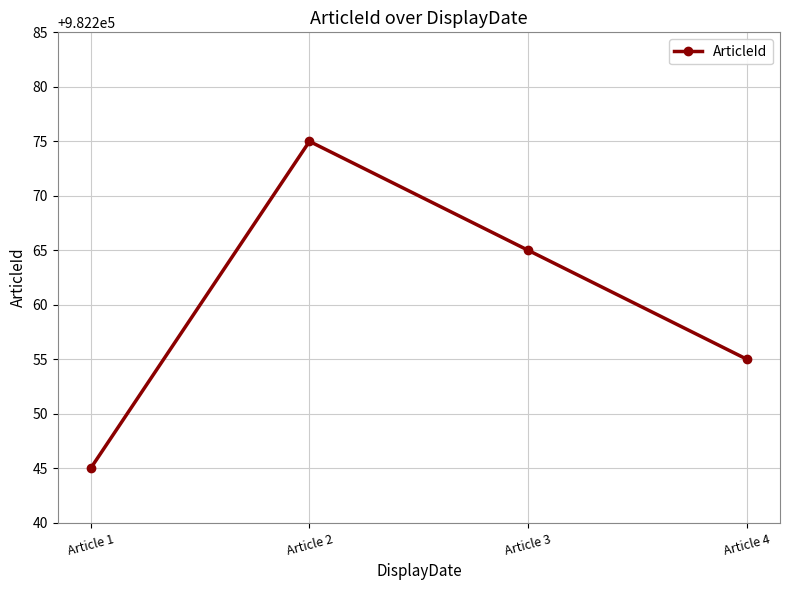

What is the smallest value displayed?

982245